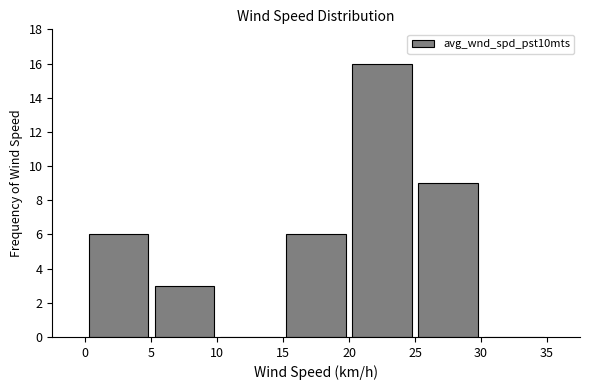

Reading left to right, list every bar in this chart as the range it spans on the x-axis followed by its height. The values are not printed on the chart, so give them approximately, as read against the axis.

0 to 5: 6
5 to 10: 3
10 to 15: 0
15 to 20: 6
20 to 25: 16
25 to 30: 9
30 to 35: 0